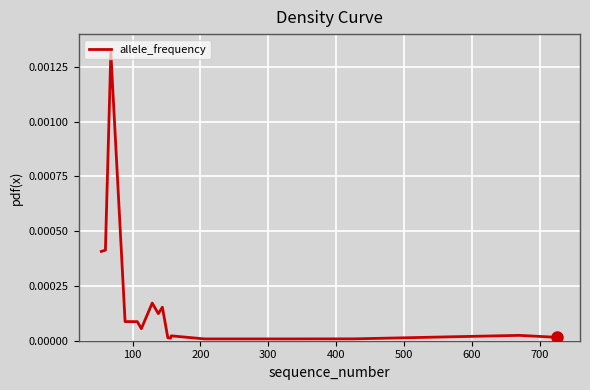

Is this an area chart (filled region under the line)?

No